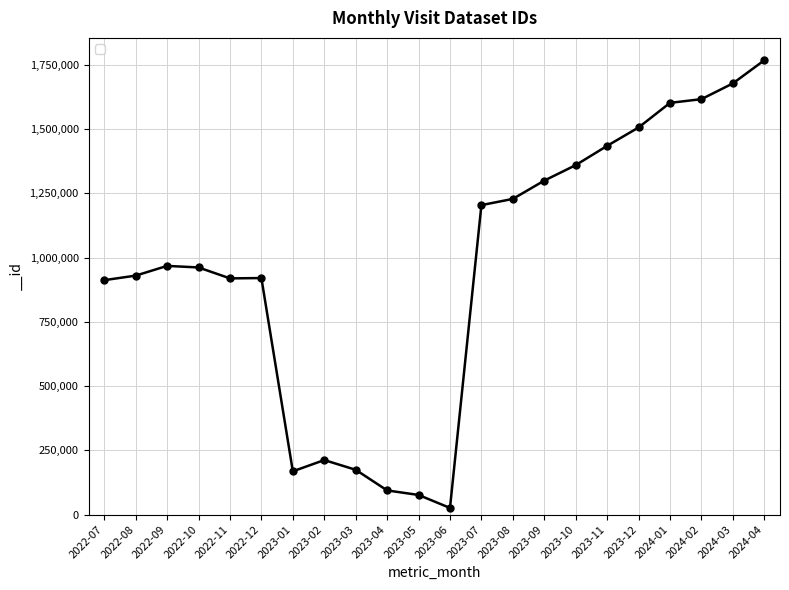

Between 2023-06 and 2024-02, which is larger?

2024-02